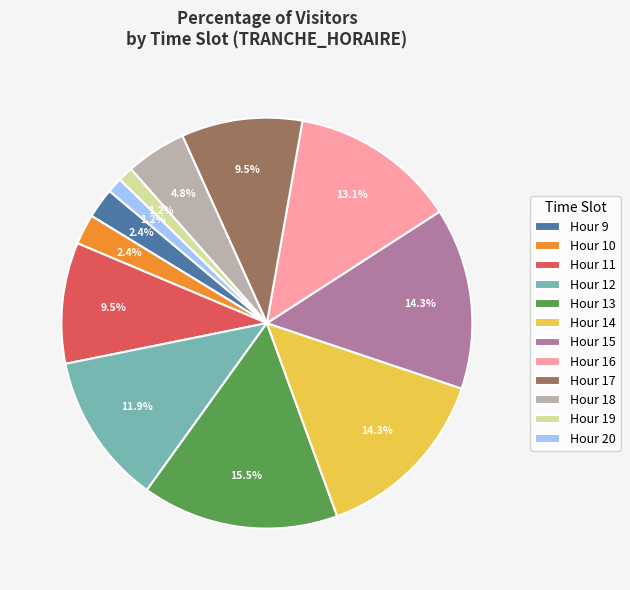

What percentage is NOT represented by Hour 15?

85.7%